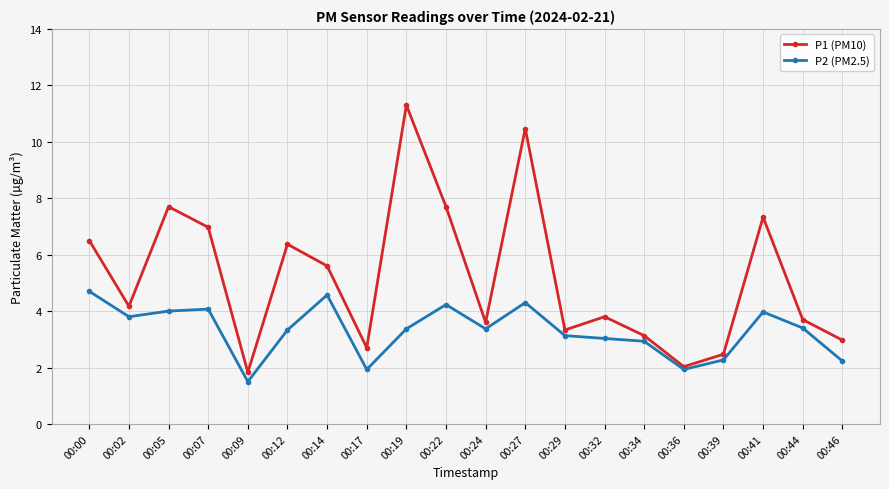

What value does the P1 (PM10) series have at 00:41?

7.3